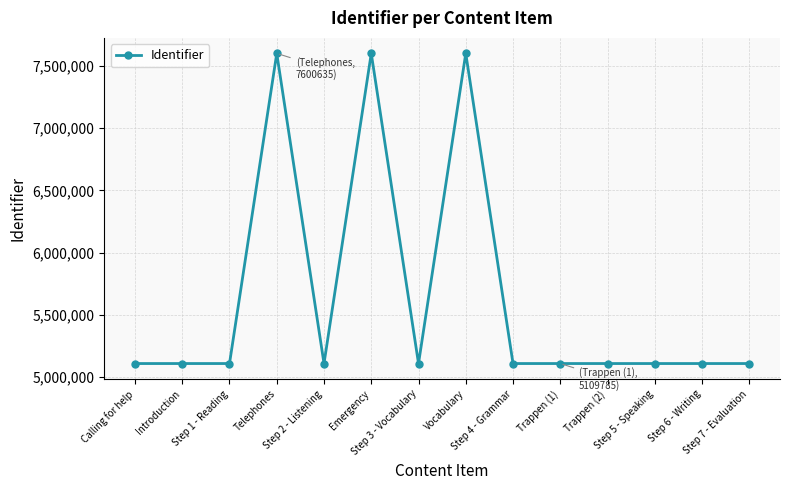

What is the minimum value shown in the chart?

5109770